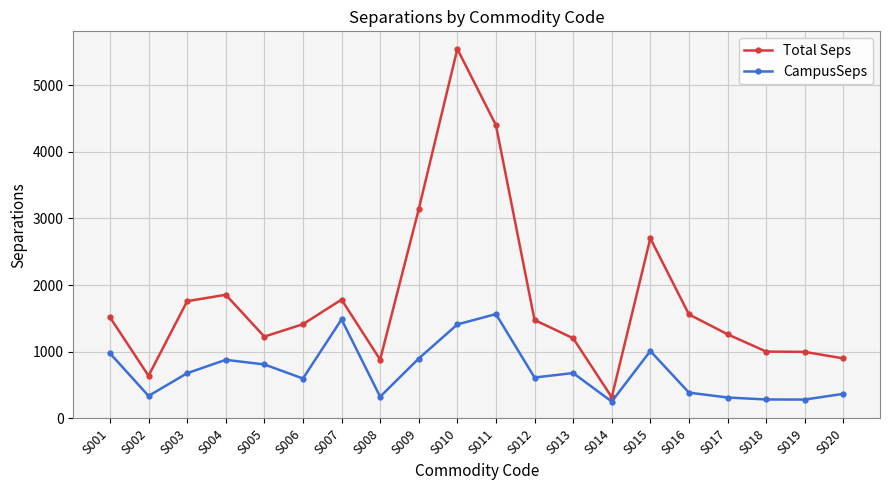

What is the value of the CampusSeps point at the 9th from the left?

898.8